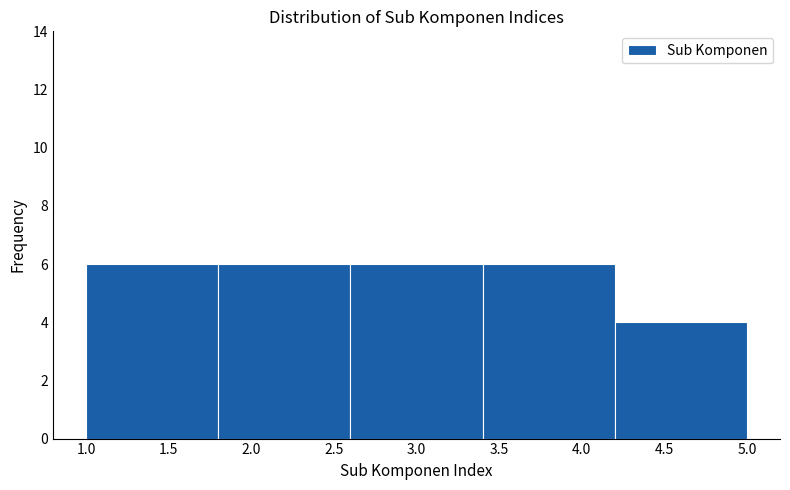

Reading left to right, list every bar in this chart as the range it spans on the x-axis followed by its height. The values are not printed on the chart, so give them approximately, as read against the axis.

1.0 to 1.8: 6
1.8 to 2.6: 6
2.6 to 3.4: 6
3.4 to 4.2: 6
4.2 to 5.0: 4